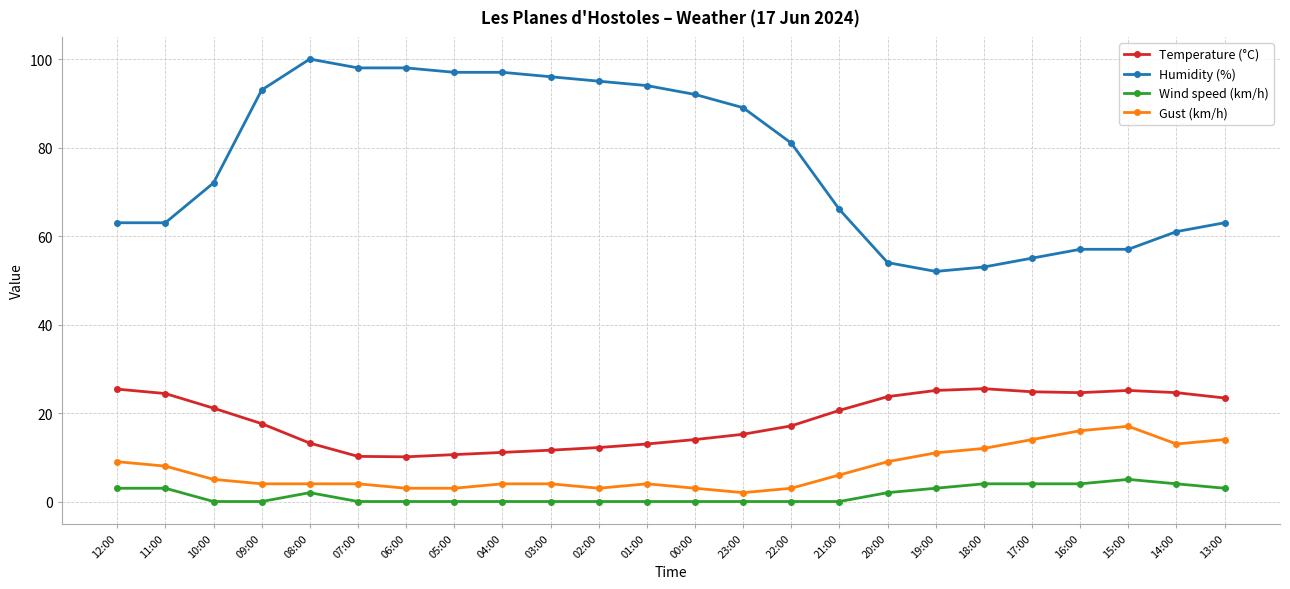

What is the maximum value shown in the chart?

100.0